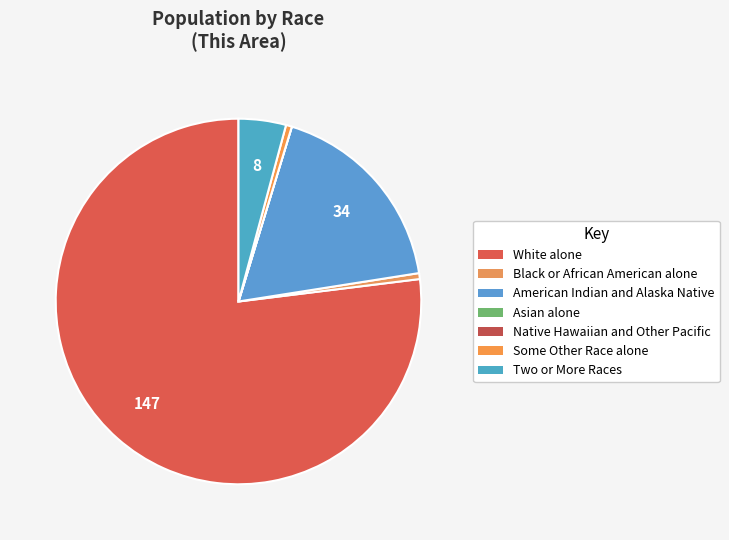

To the nearest percent, what is the combined percentage of Black or African American alone and American Indian and Alaska Native?

18%